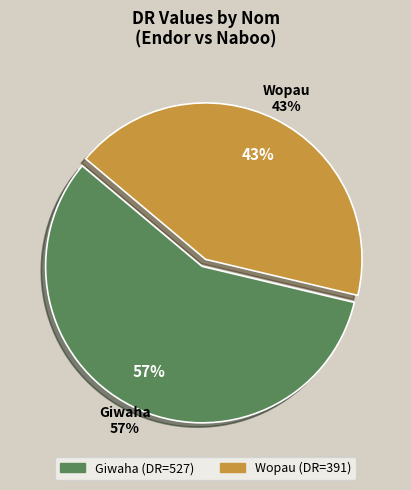

What percentage do Wopau and Giwaha together represent?

100.0%